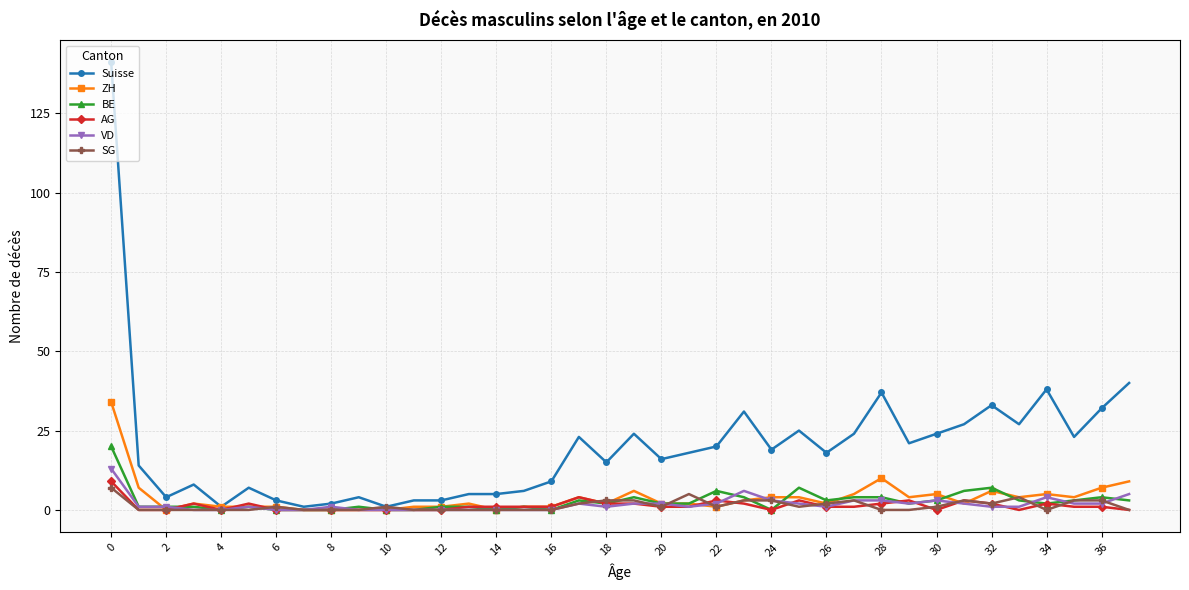

True or false: AG has more than 0 interior local peaks.

True